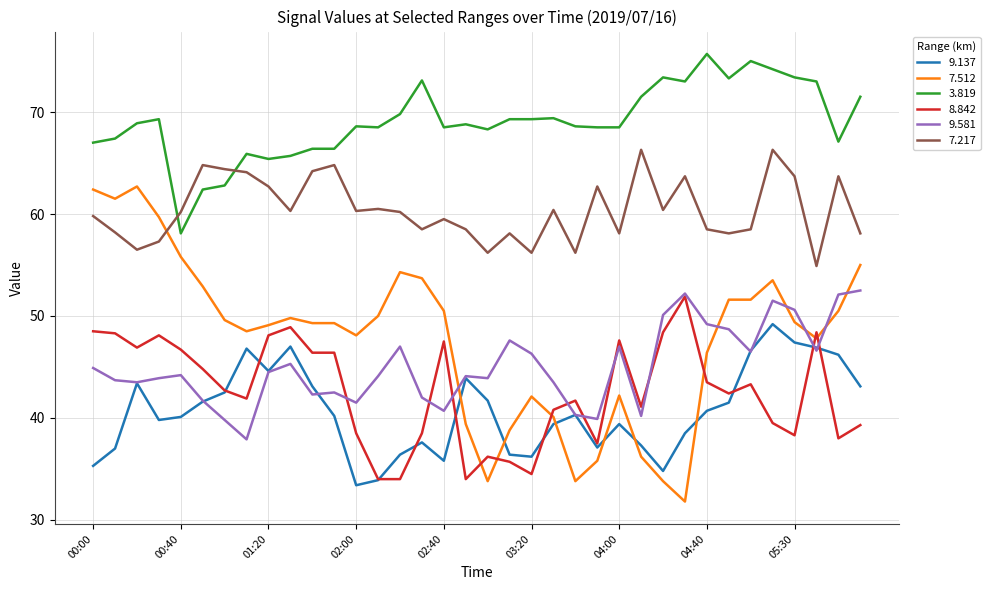

Which series has the largest total across all categories?

3.819